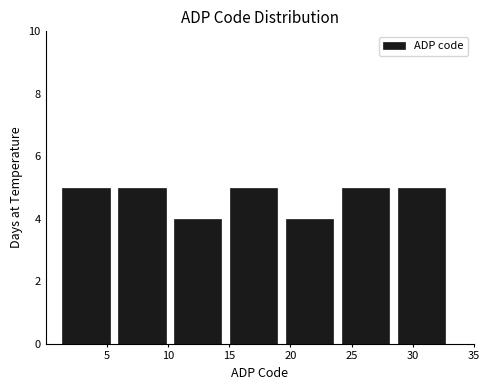

Reading left to right, list every bar in this chart as the range it spans on the x-axis followed by its height. Neither the bar edges nor the heights are printed on the chart, so give them approximately, as read against the axes.

1.0 to 5.5: 5
5.5 to 10.0: 5
10.0 to 14.5: 4
14.5 to 19.5: 5
19.5 to 24.0: 4
24.0 to 28.5: 5
28.5 to 33.0: 5